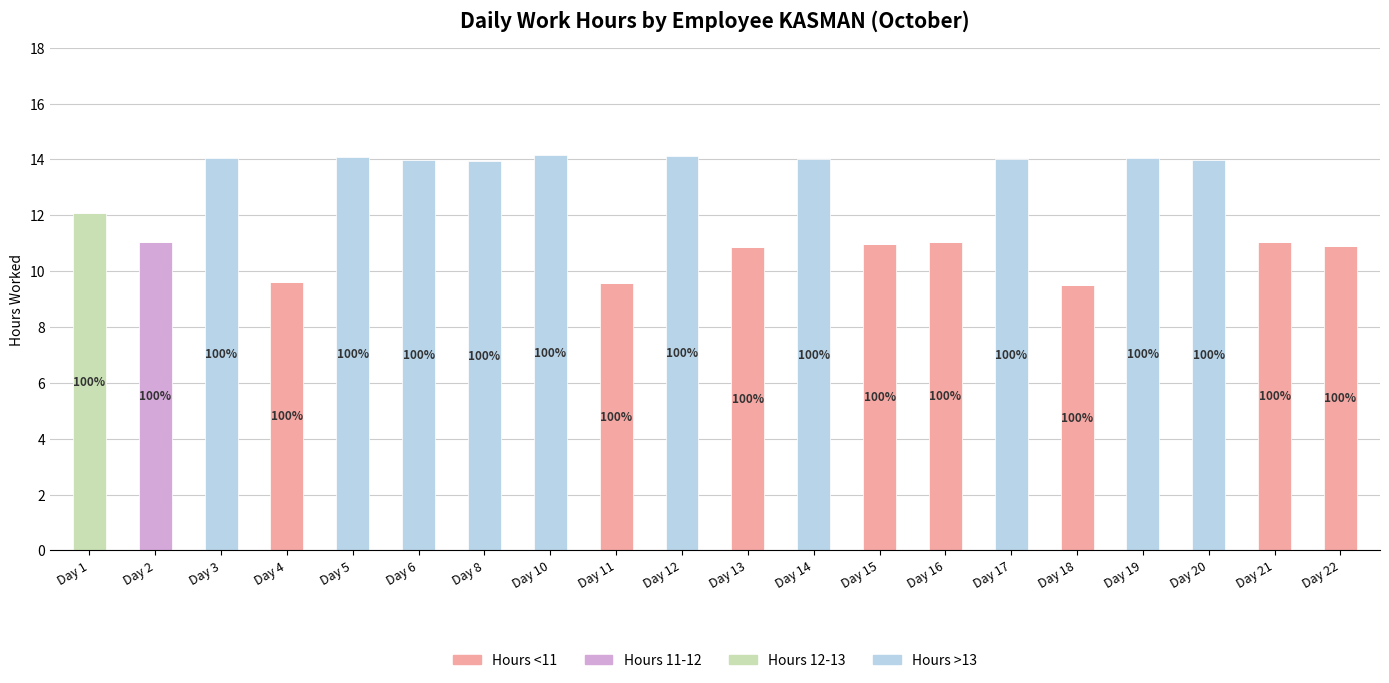

What is the total value across all series at Day 4?

9.6